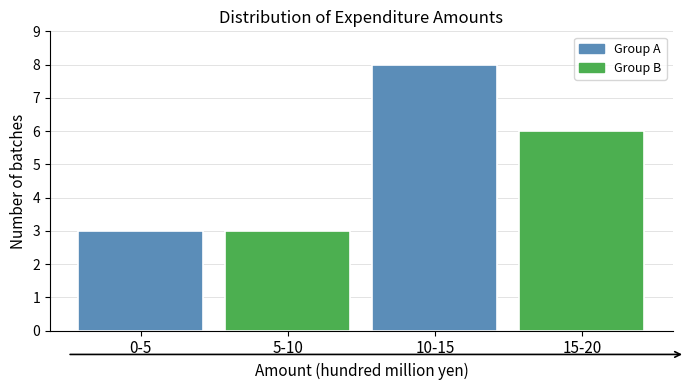

Reading left to right, what are all the values shown in this chart?

3	3	8	6